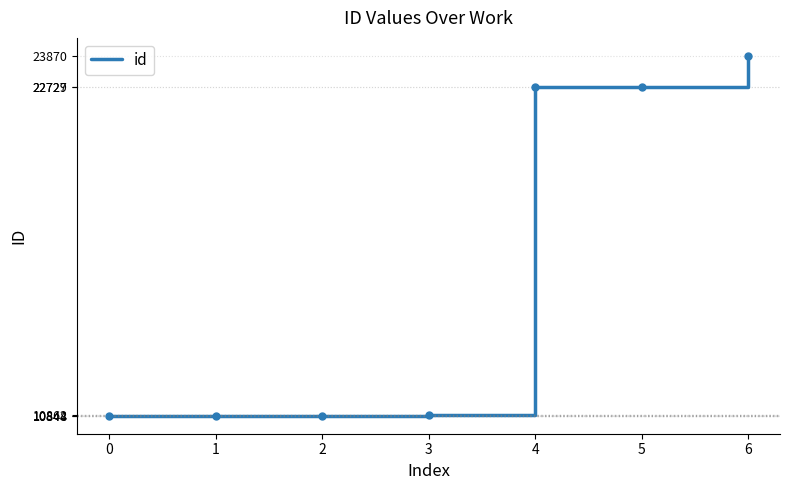

How many lines are shown in the chart?

1